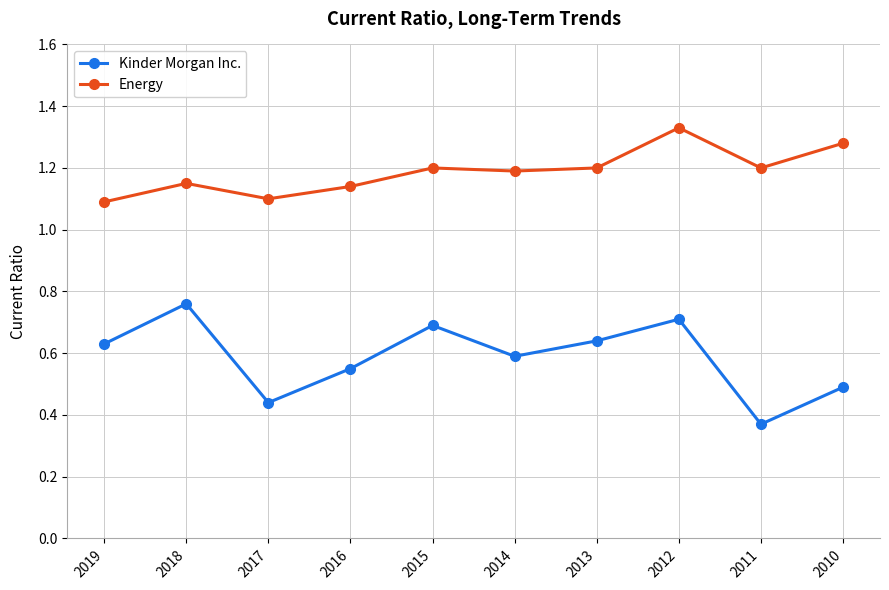

List the series in order of their overall mean, highest first.

Energy, Kinder Morgan Inc.